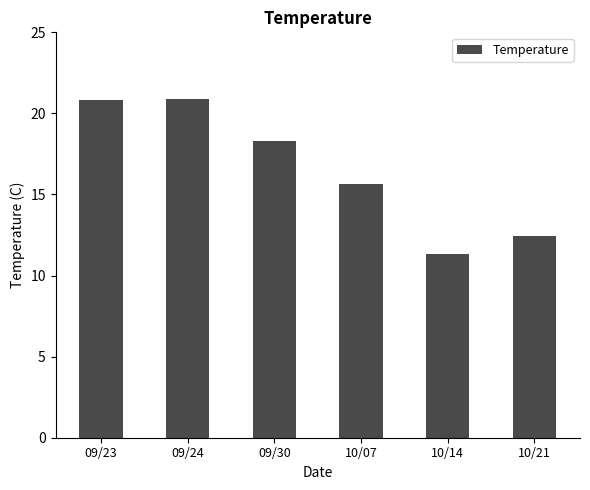

What is the greatest value displayed?

20.9